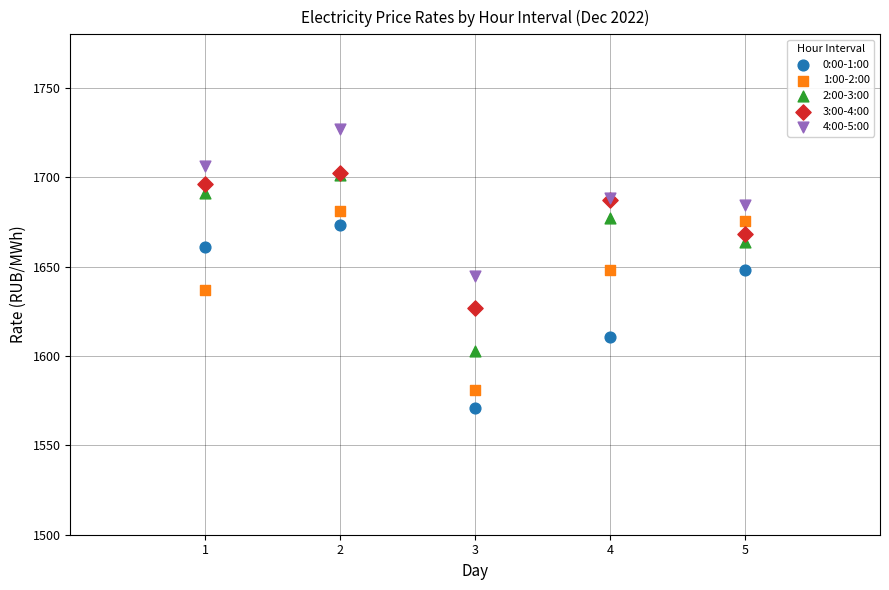

What are all the series names shown in the legend?

0:00-1:00, 1:00-2:00, 2:00-3:00, 3:00-4:00, 4:00-5:00